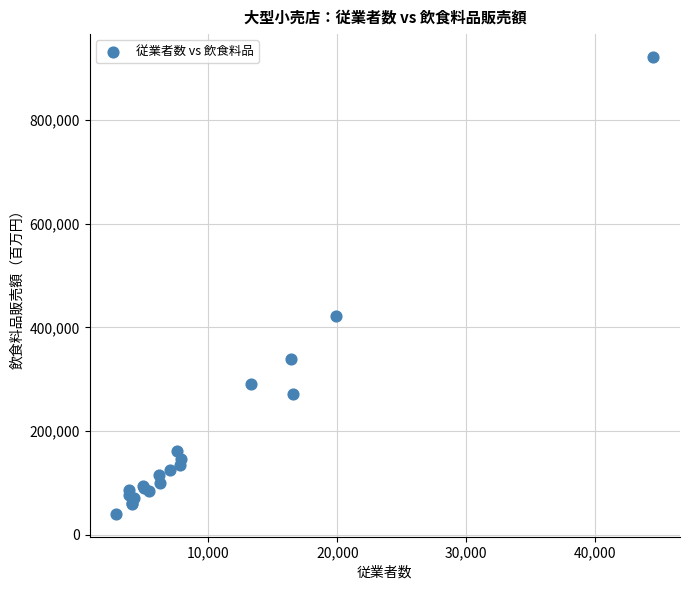

What Y value in the scatter plot is closest to 480851?

421700